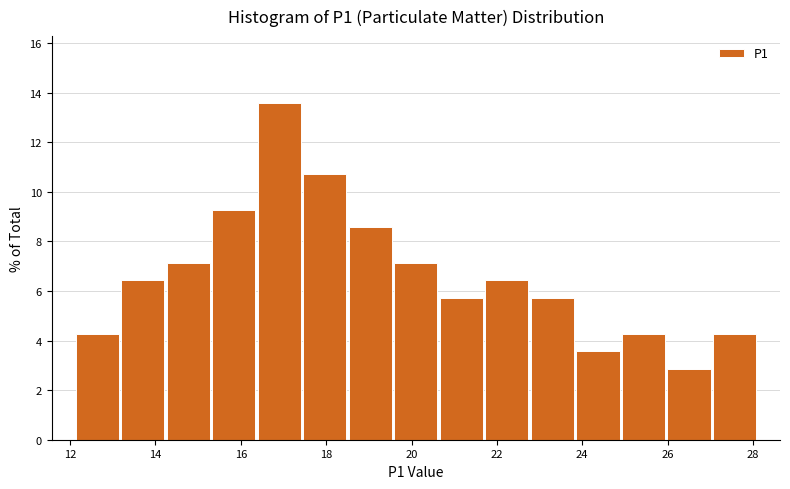

Which range on the x-axis has the tallest bar?

16.4 to 17.4